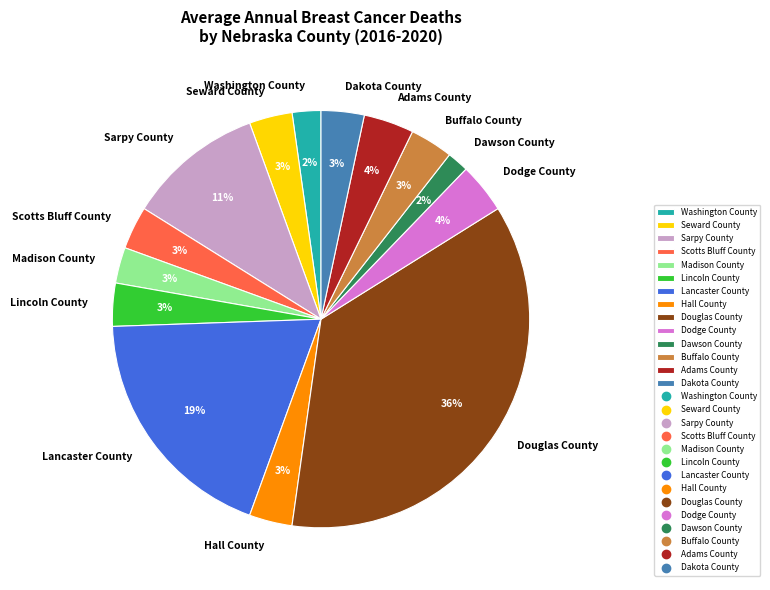

To the nearest percent, what is the combined percentage of Lincoln County and Adams County?

7%